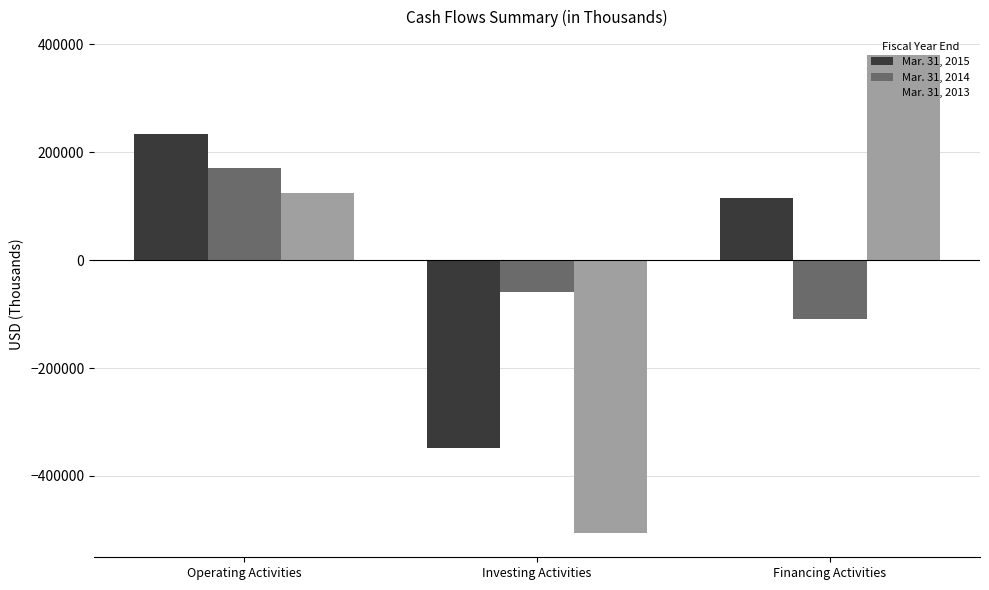

What is the label of the 3rd bar from the left?

Financing Activities